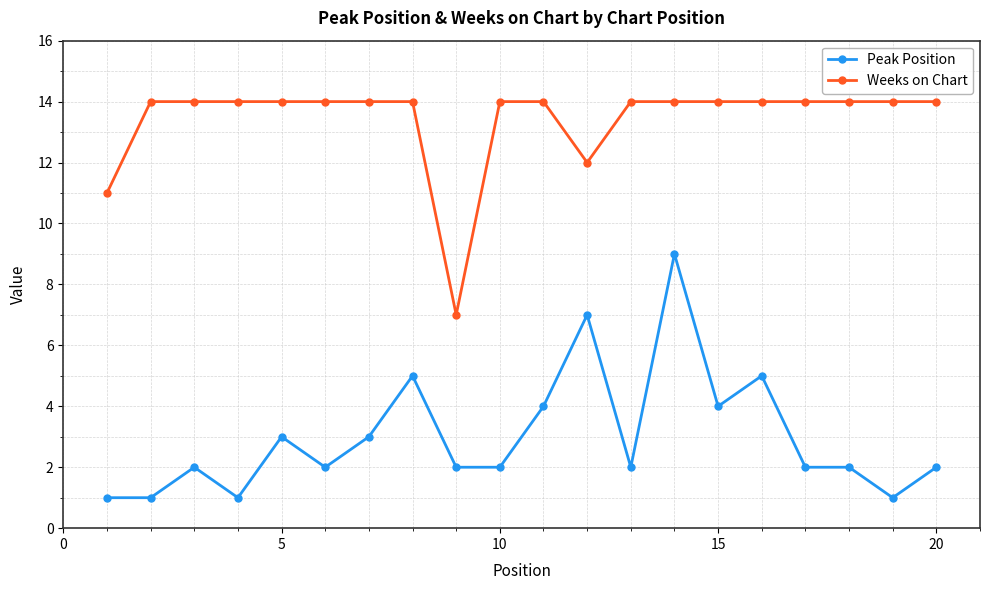

At how many categories does at least one series exceed 6?

20